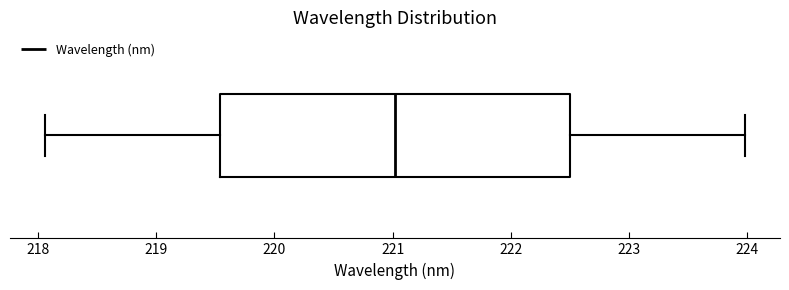

Read this box plot against the x-axis: the position of the median line, the range covered by the box, and the ends of both whiskers. The values are not printed on the chart, so give them approximately, as read against the axis.

median 221.0, box 219.5 to 222.5, whiskers 218.1 to 224.0